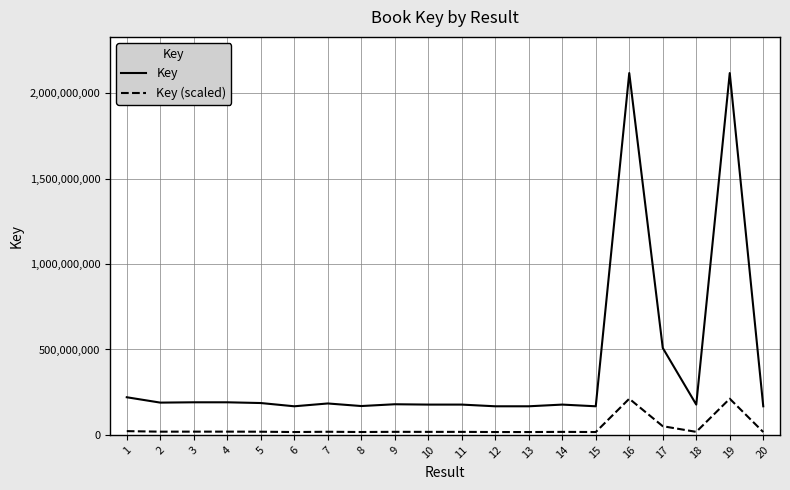

True or false: Key and Key (scaled) cross at least once.

False